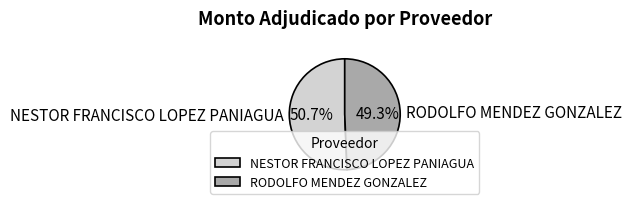

The NESTOR FRANCISCO LOPEZ PANIAGUA slice represents 62% of the pie. True or false?

False